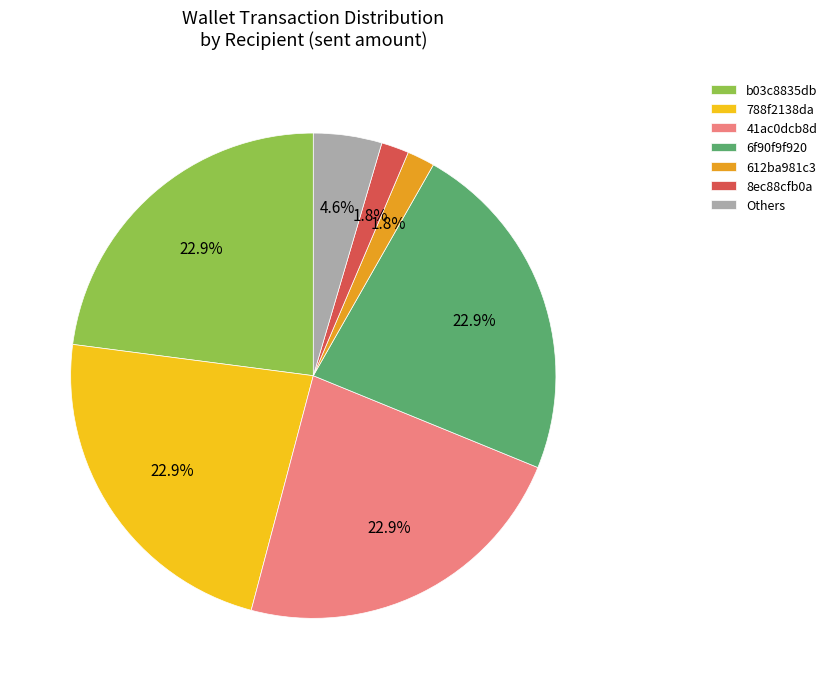

What percentage is NOT represented by 8ec88cfb0a?

98.2%